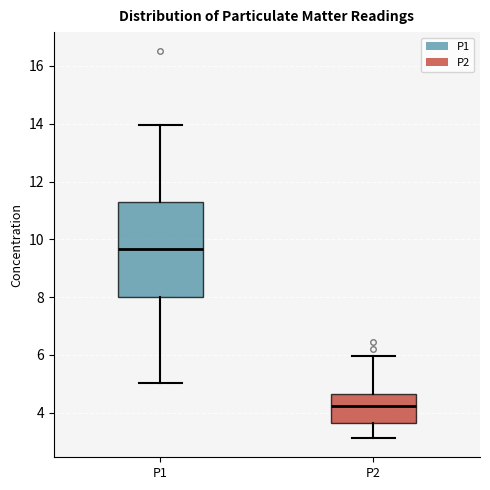

Comparing the boxes themselves (not the whiskers), which one is the tallest?

P1